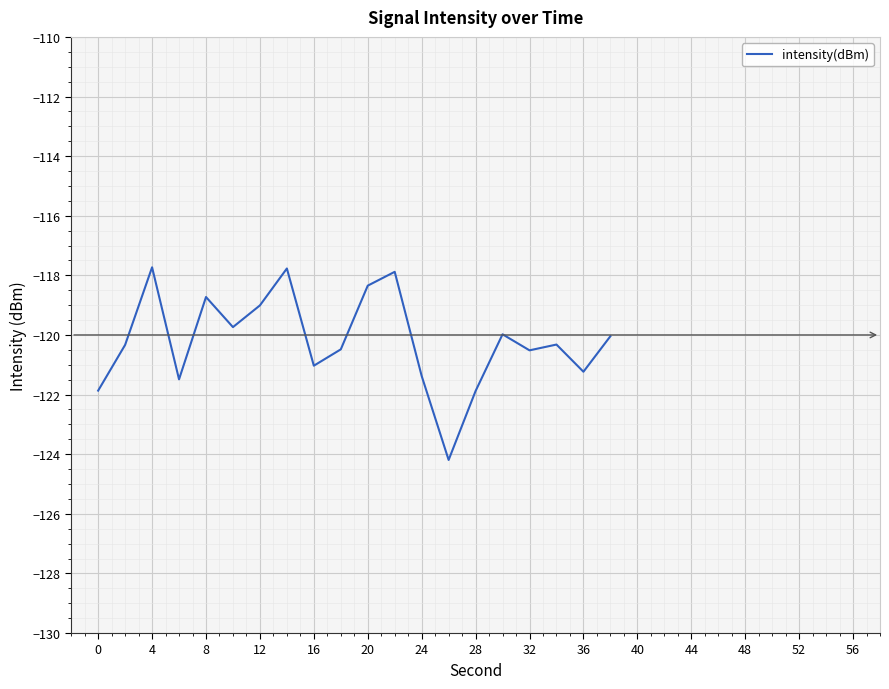

What is the difference between the maximum and minimum values?

6.5